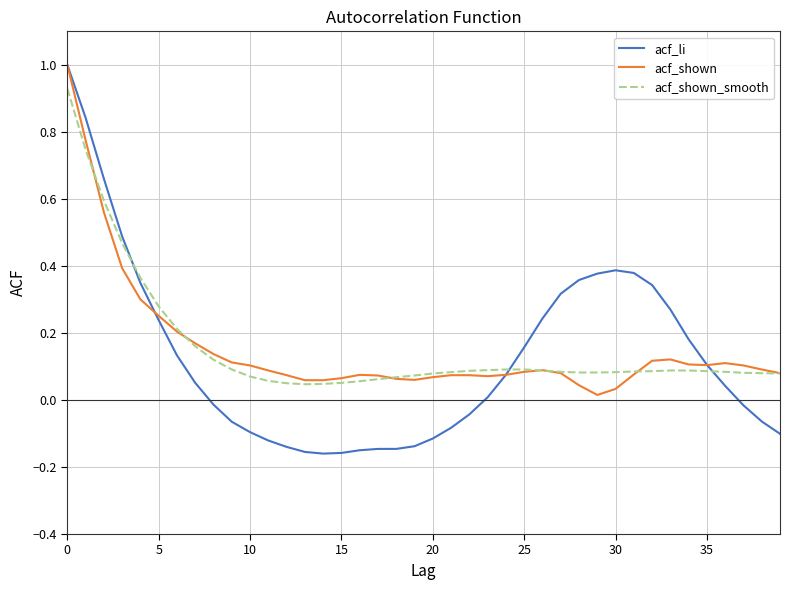

Which series has the widest spread of values?

acf_li